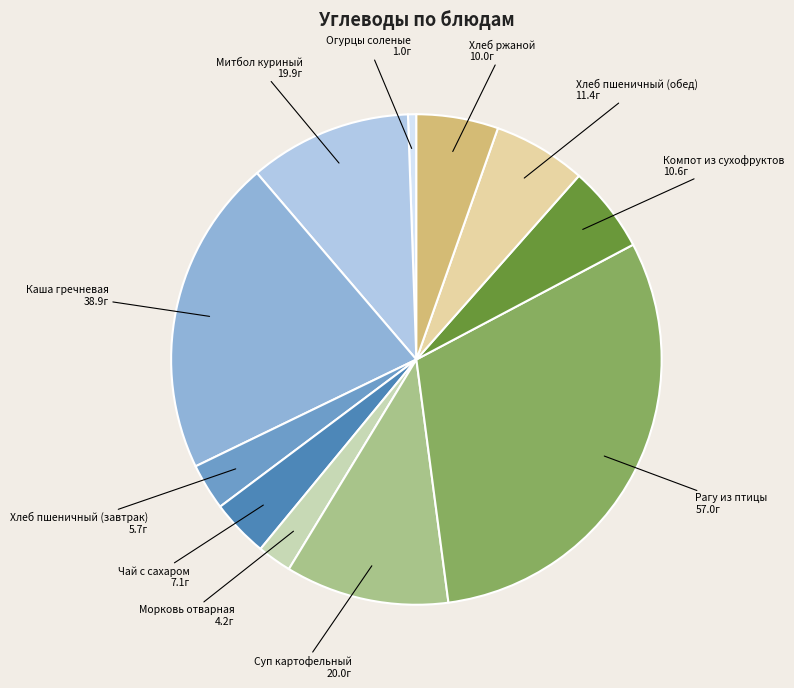

Is the sum of Чай с сахаром and Рагу из птицы greater than half?

No